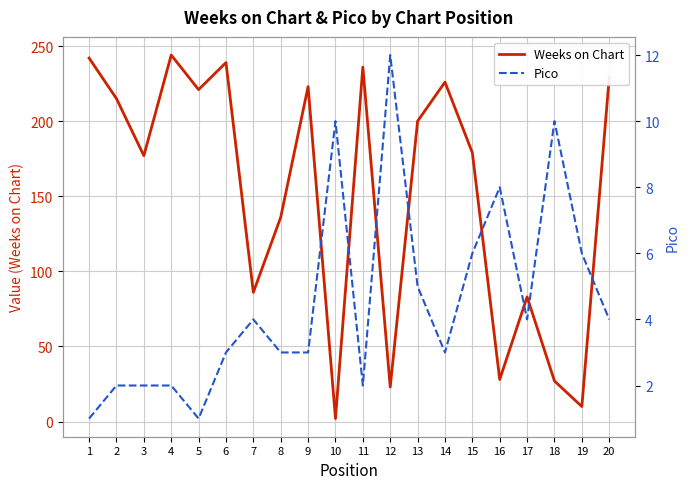

What is the value of the Pico point at the 6th from the left?

3